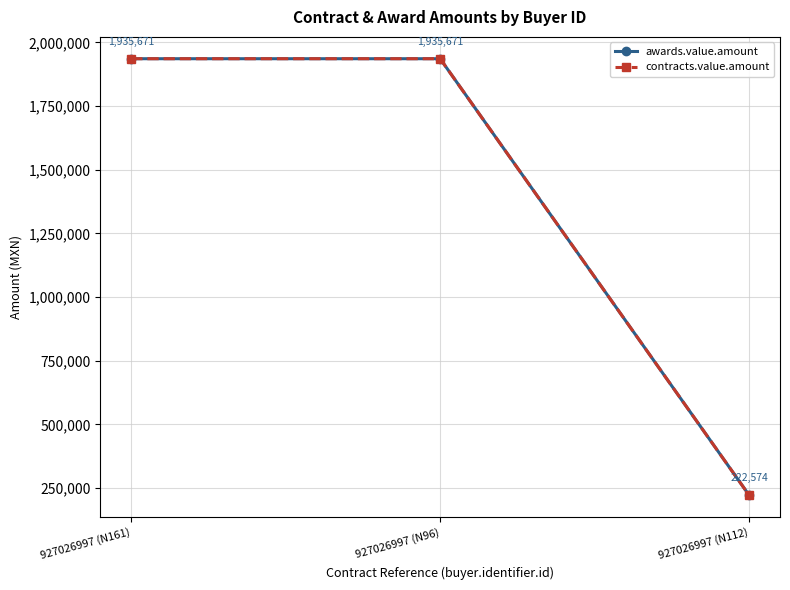

The contracts.value.amount series shows 1935671.1 at 927026997 (N96). True or false?

True